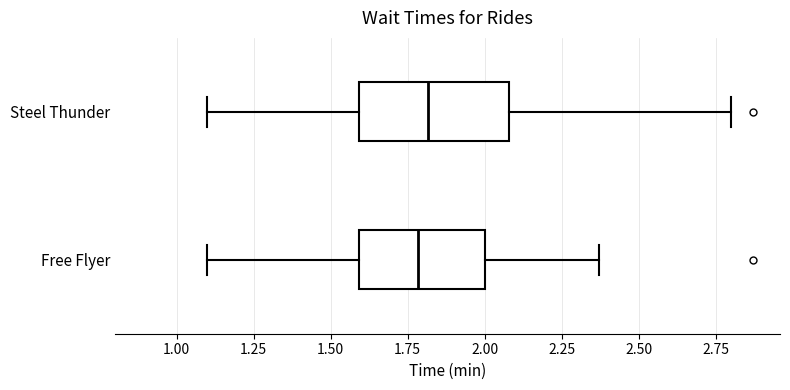

Reading bottom to top, read every box against the x-axis: the position of its median line, the range the box covers, and the ends of its whiskers. The values are not printed on the chart, so give them approximately, as read against the axis.

Free Flyer: median 1.80, box 1.60 to 2.00, whiskers 1.10 to 2.35
Steel Thunder: median 1.80, box 1.60 to 2.10, whiskers 1.10 to 2.80